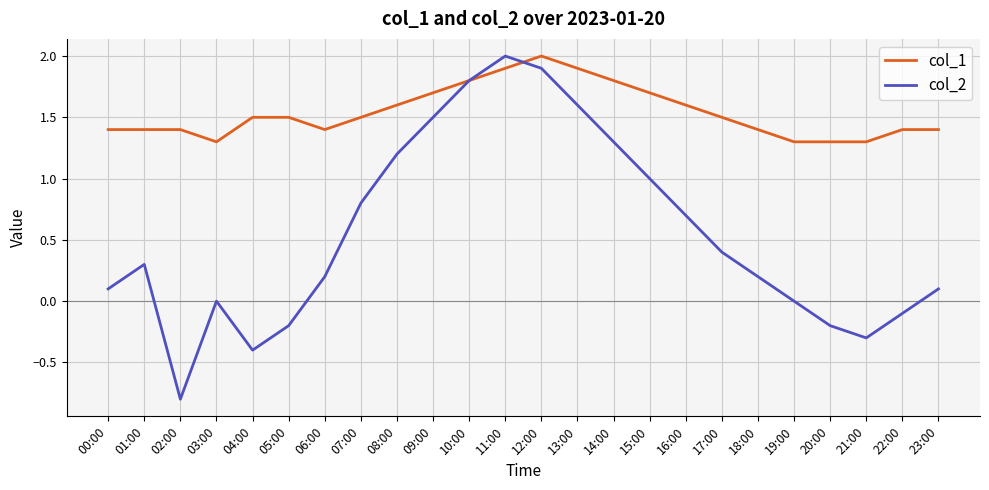

What are all the series names shown in the legend?

col_1, col_2